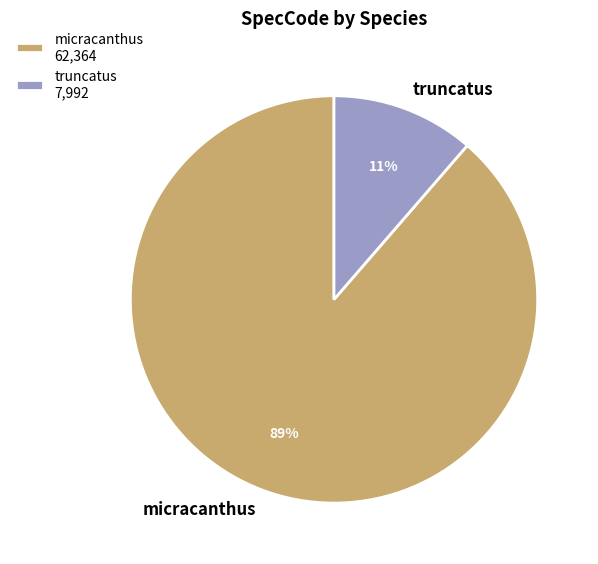

Rank the categories by value from lowest to highest.

truncatus, micracanthus